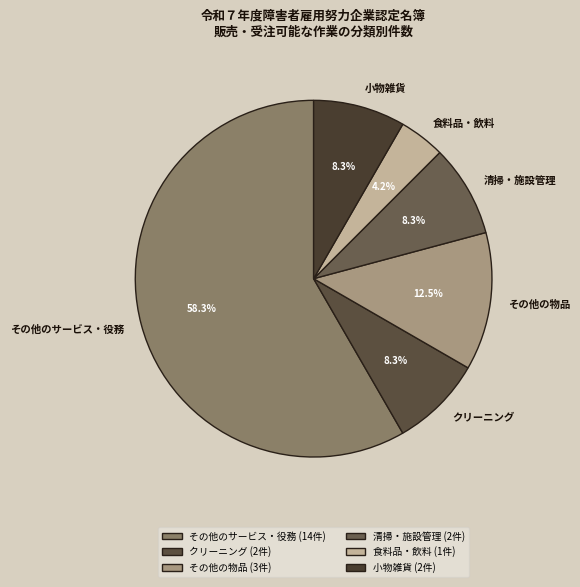

Does その他の物品 account for over 50% of the chart?

No